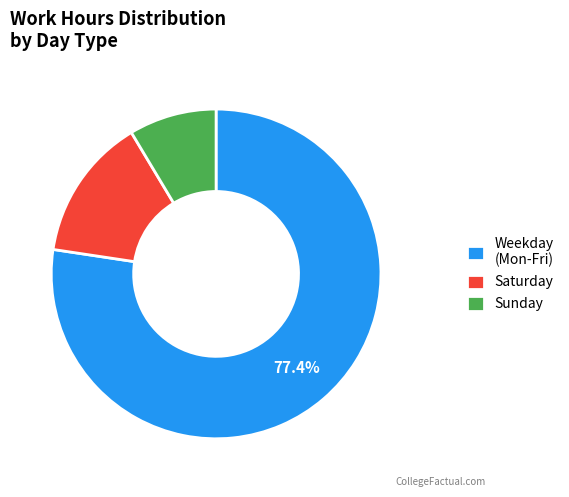

Which slice represents more than half of the pie?

Weekday (Mon-Fri)